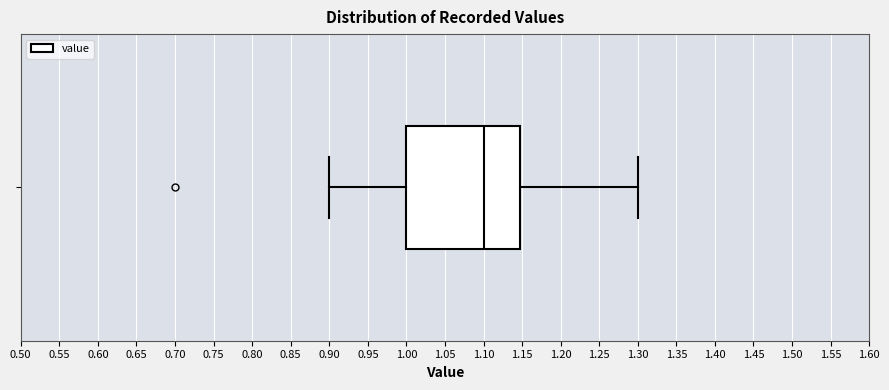

Read this box plot against the x-axis: the position of the median line, the range covered by the box, and the ends of both whiskers. The values are not printed on the chart, so give them approximately, as read against the axis.

median 1.10, box 1.00 to 1.15, whiskers 0.90 to 1.30